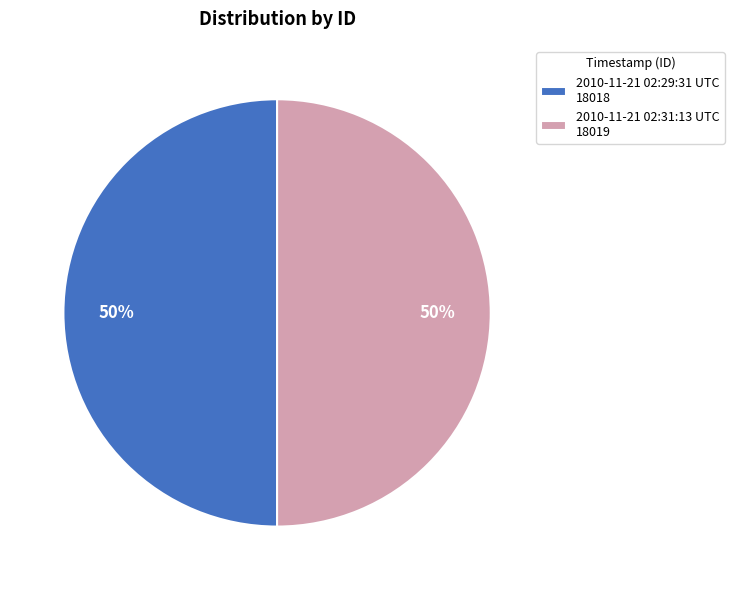

To the nearest percent, what portion does 2010-11-21 02:31:13 UTC represent?

50%